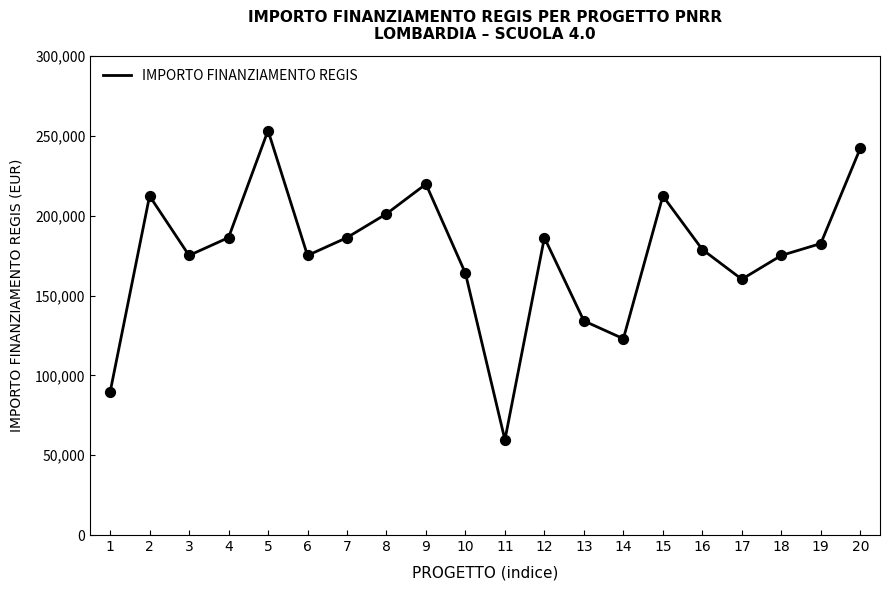

What is the ratio of the value at 14 to the value at 12?

0.7